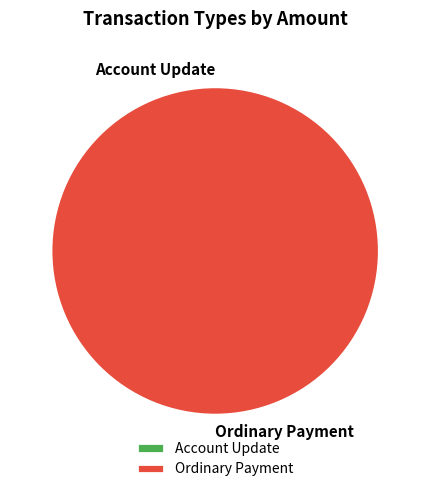

To the nearest percent, what portion does Ordinary Payment represent?

100%